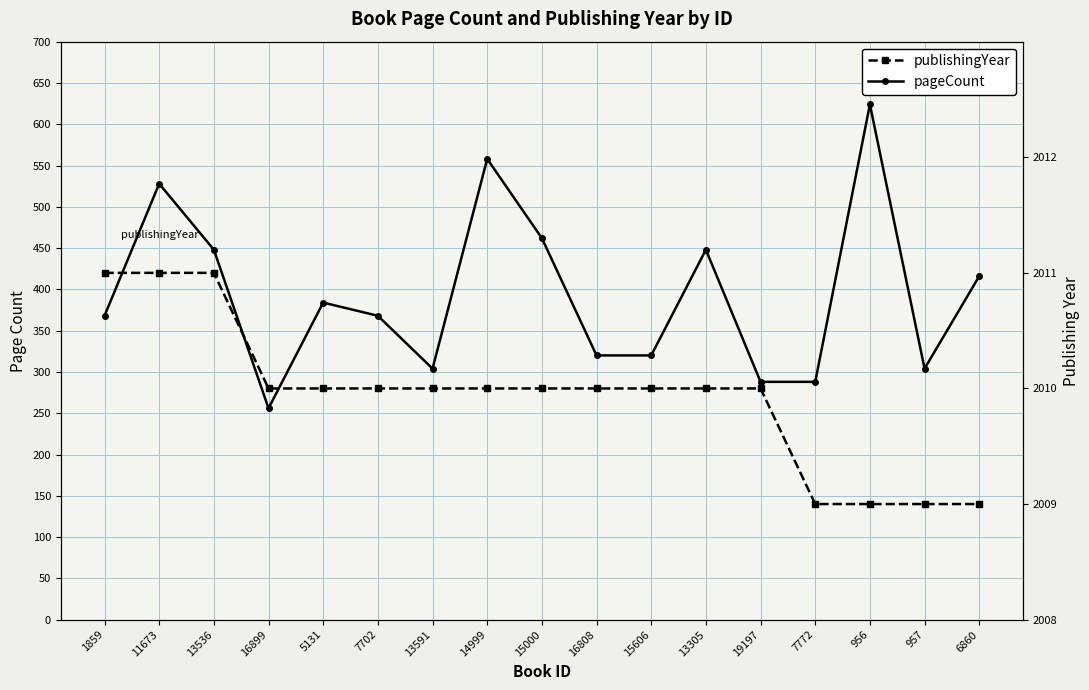

How many values in the publishingYear series exceed 2010?

3